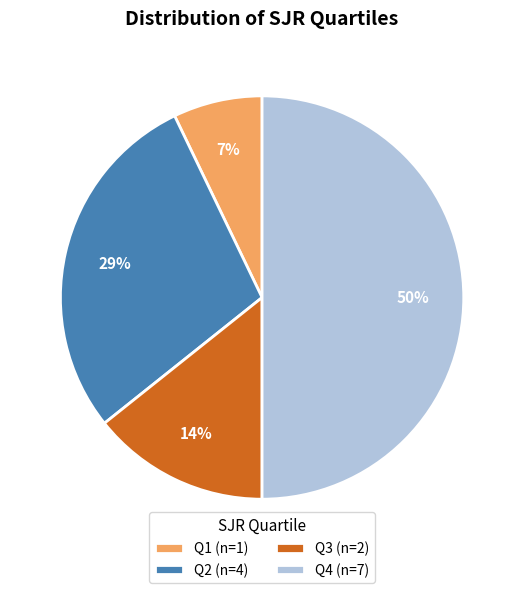

Which slice is the largest?

Q4